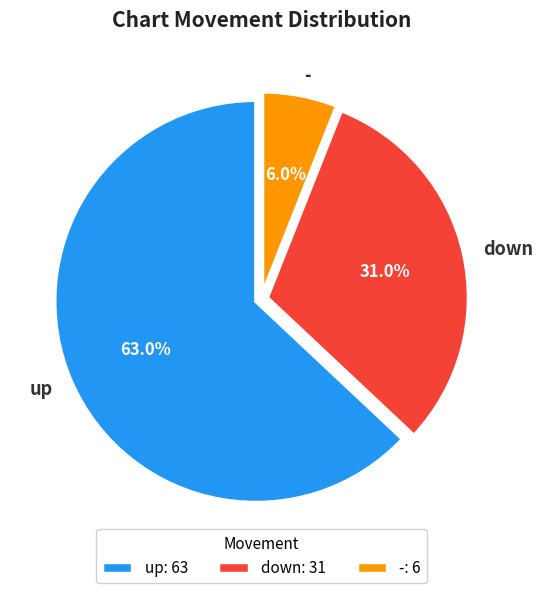

What percentage is the - slice, to the nearest percent?

6%